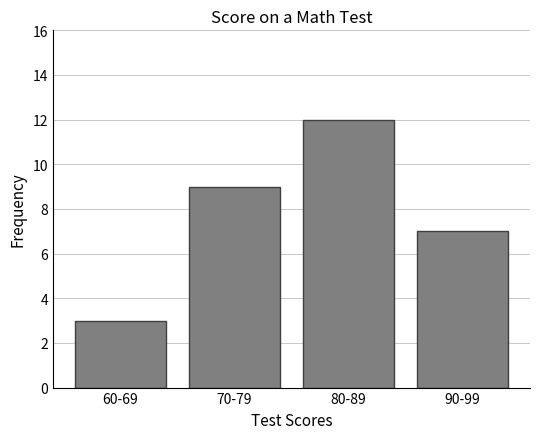

Reading right to left, extract all data points from this chart.

7	12	9	3